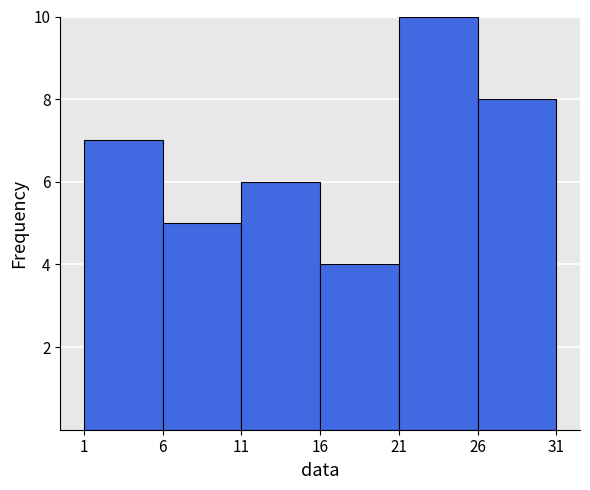

Reading left to right, list every bar in this chart as the range it spans on the x-axis followed by its height. The values are not printed on the chart, so give them approximately, as read against the axis.

1 to 6: 7
6 to 11: 5
11 to 16: 6
16 to 21: 4
21 to 26: 10
26 to 31: 8